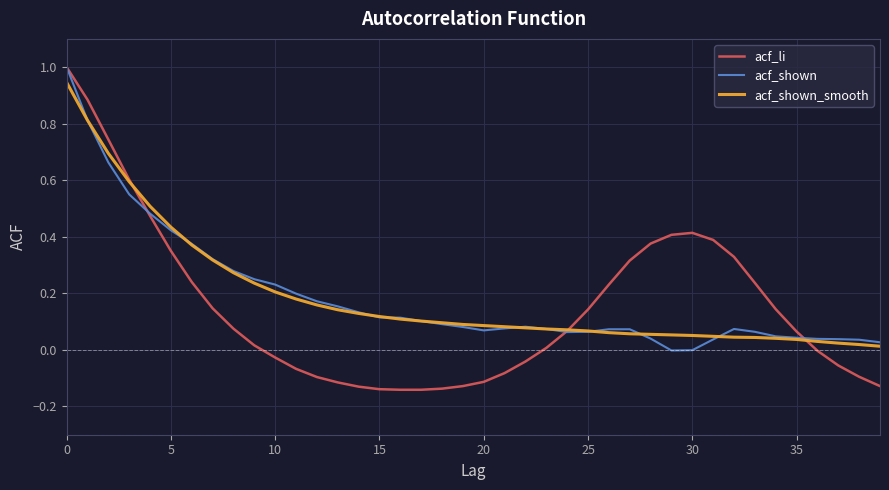

Which series has the widest spread of values?

acf_li